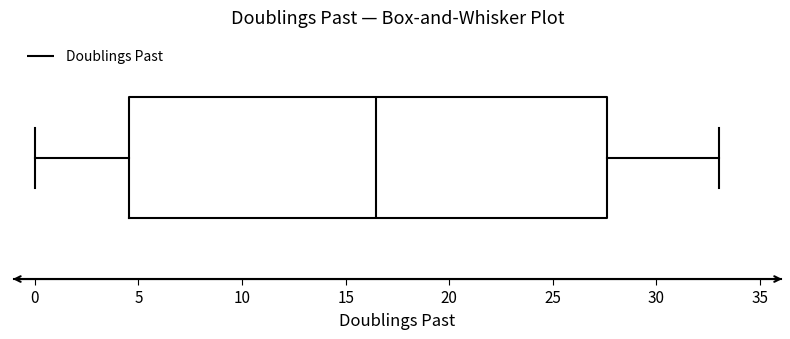

Where is the right edge of the box on the x-axis? The values are not printed on the chart, so give them approximately, as read against the axis.

27.5